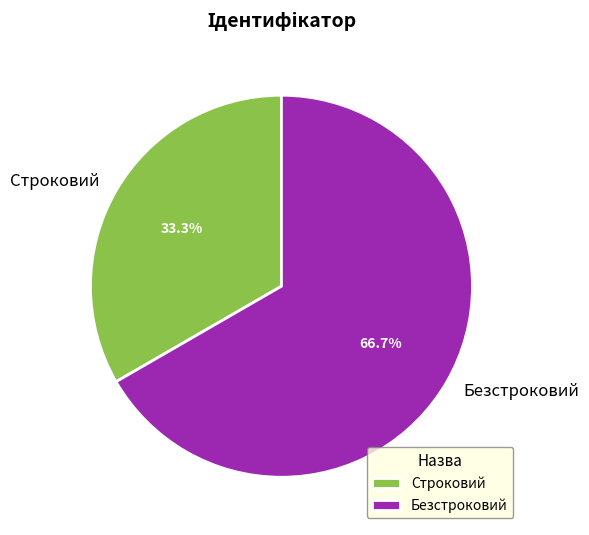

To the nearest percent, what is the average slice percentage?

50%